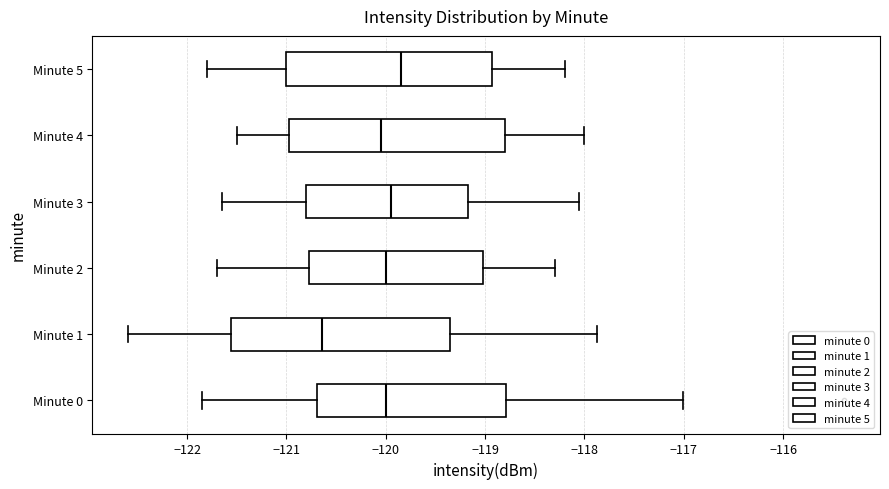

Which box's median line is the furthest to the left?

Minute 1